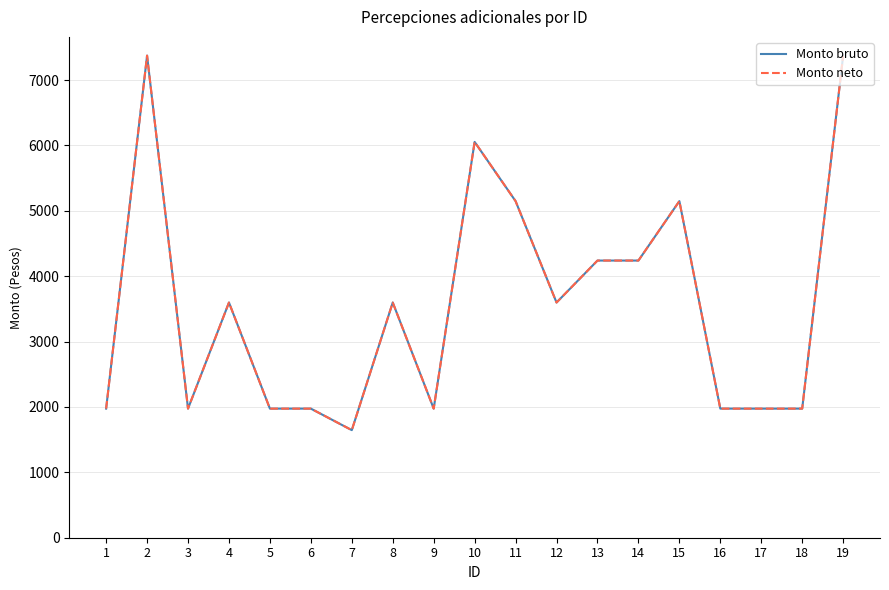

At how many categories does at least one series exceed 2738?

10